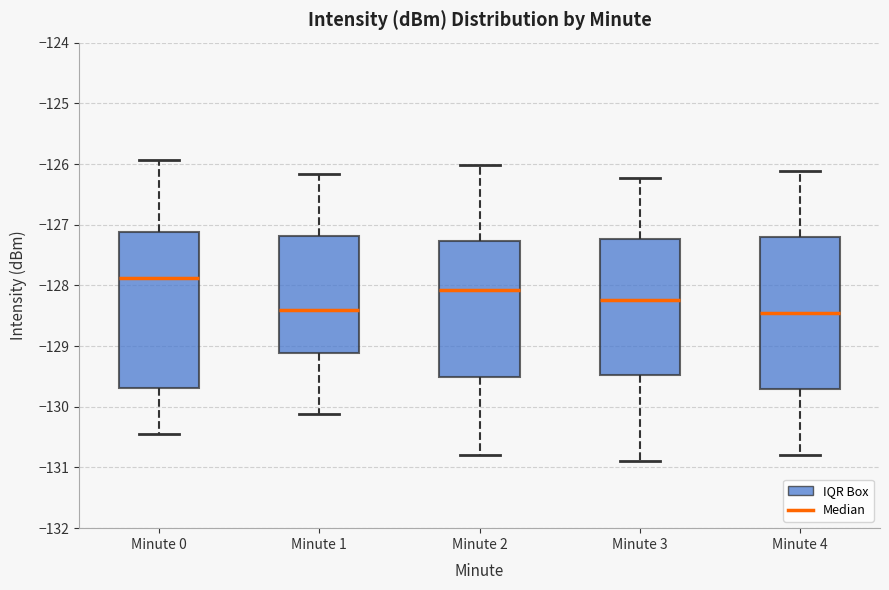

Reading left to right, read every box against the y-axis: the position of its median line, the range the box covers, and the ends of its whiskers. The values are not printed on the chart, so give them approximately, as read against the axis.

Minute 0: median -127.9, box -129.7 to -127.1, whiskers -130.4 to -125.9
Minute 1: median -128.4, box -129.1 to -127.2, whiskers -130.1 to -126.2
Minute 2: median -128.1, box -129.5 to -127.3, whiskers -130.8 to -126.0
Minute 3: median -128.2, box -129.5 to -127.2, whiskers -130.9 to -126.2
Minute 4: median -128.5, box -129.7 to -127.2, whiskers -130.8 to -126.1